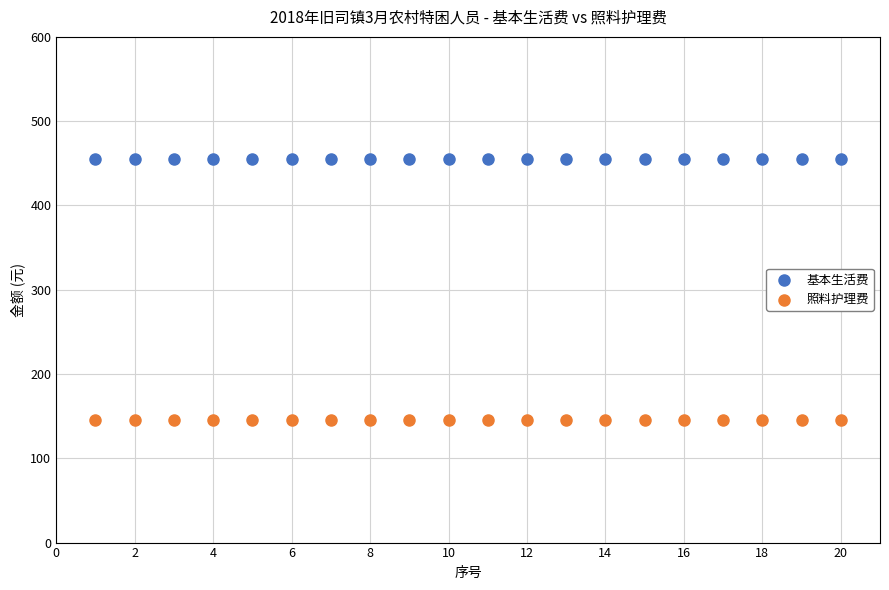

Which series reaches the minimum Y coordinate?

照料护理费